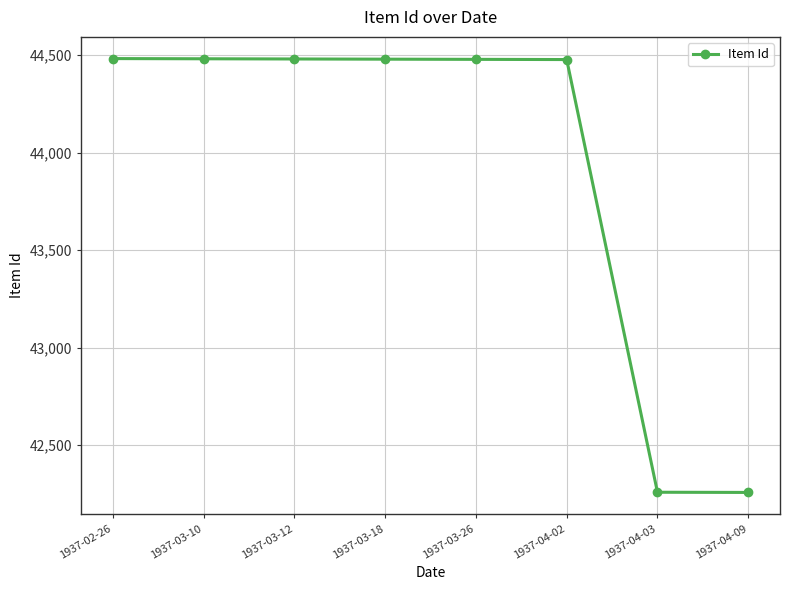

What is the smallest value displayed?

42257